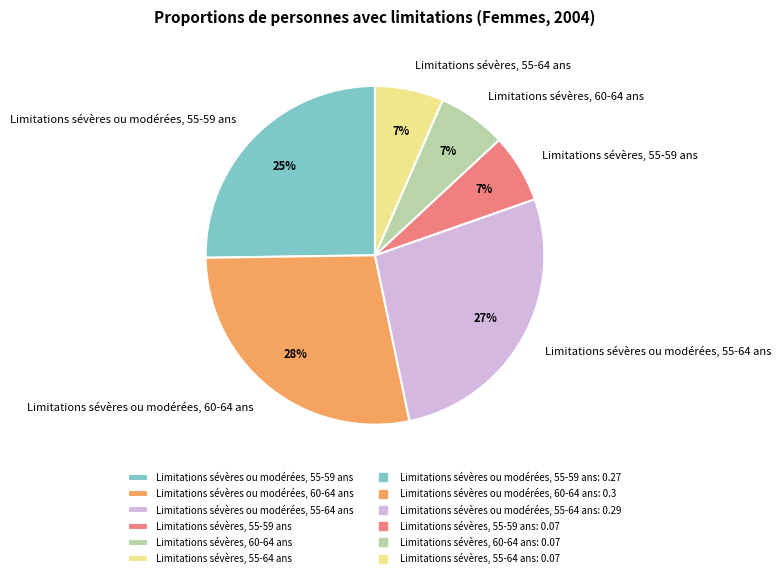

Combined, do Limitations sévères, 60-64 ans and Limitations sévères ou modérées, 60-64 ans account for over 50%?

No